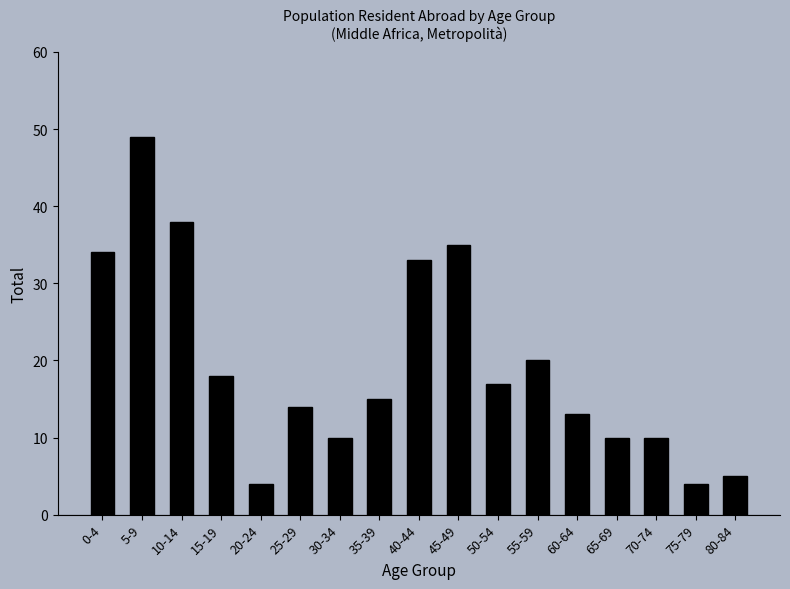

Reading left to right, transcribe all the data shown in this chart.

34	49	38	18	4	14	10	15	33	35	17	20	13	10	10	4	5